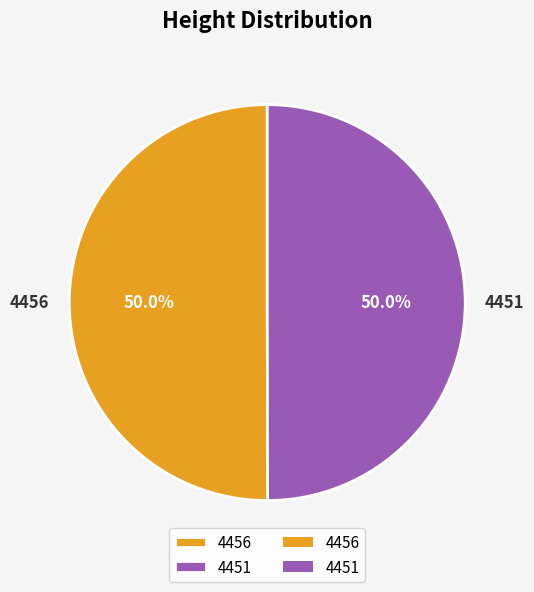

The 4451 slice represents 50% of the pie. True or false?

True